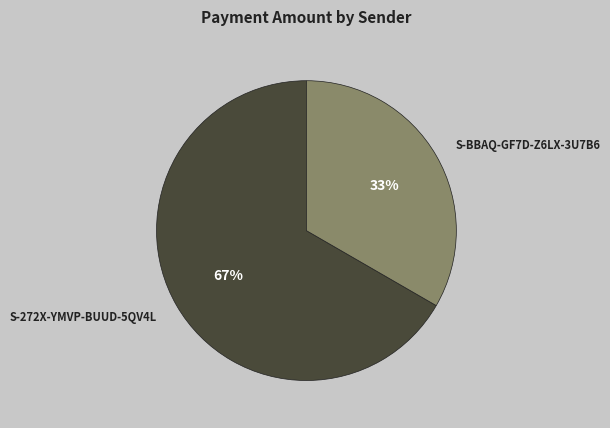

How many slices are in this pie chart?

2